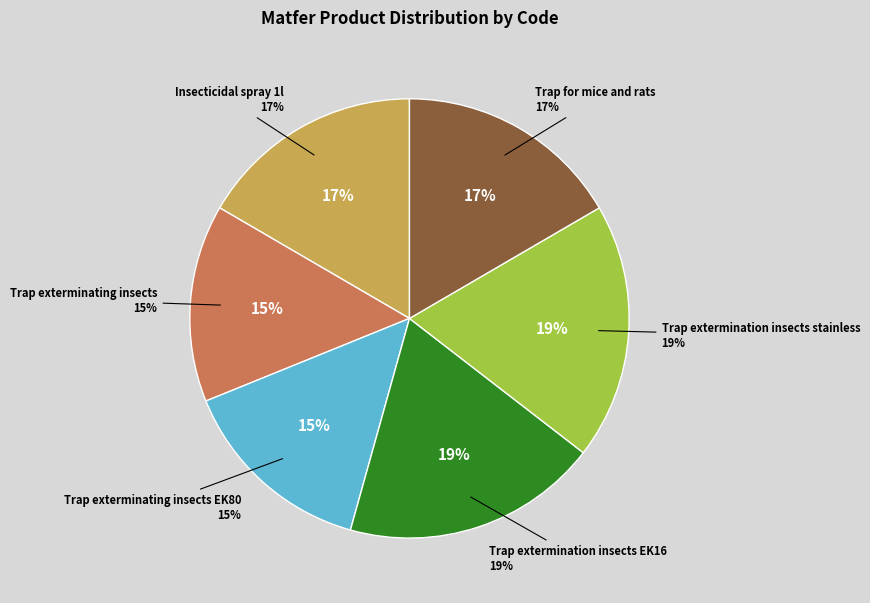

Rank the categories by value from lowest to highest.

Trap exterminating insects EK80, Trap exterminating insects, Trap for mice and rats, Insecticidal spray 1l, Trap extermination insects stainless, Trap extermination insects EK16